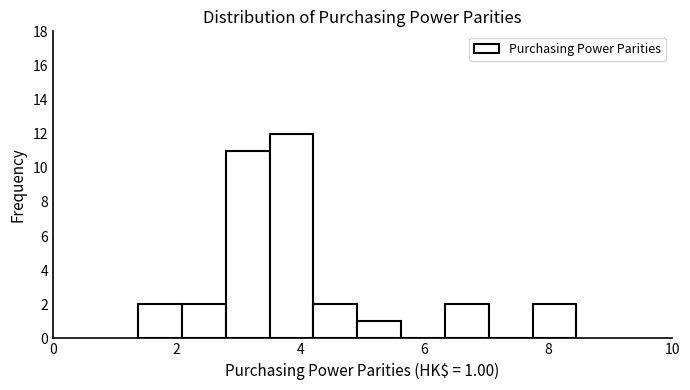

Around what value on the x-axis is the tallest bar? Give the approximate position of its centre, as read against the axis.

3.8